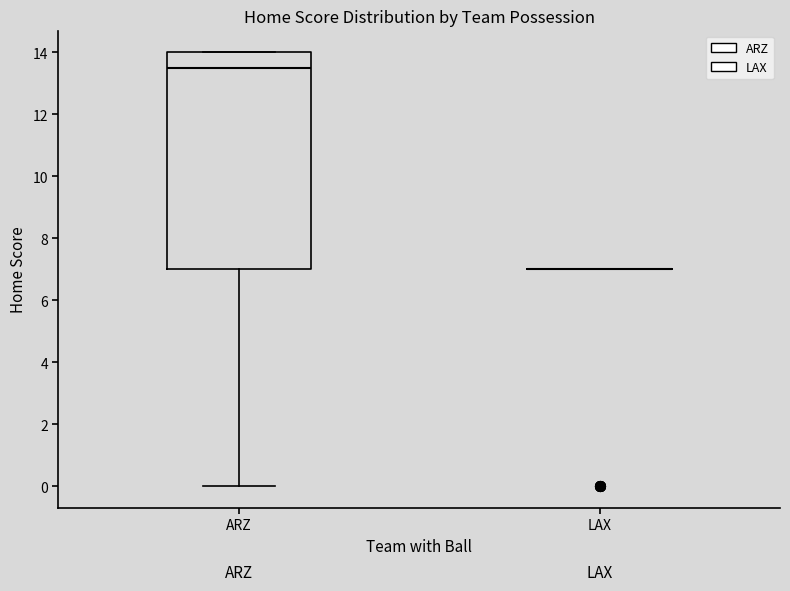

Reading left to right, transcribe this box plot: for each box, give where its median line is, the range the box spans, and where its two whiskers end, as read against the y-axis. The values are not printed on the chart, so give them approximately, as read against the axis.

ARZ: median 13.6, box 7.0 to 14.0, whiskers 0.0 to 14.0
LAX: box collapsed to a line at 7.0, whiskers 7.0 to 7.0